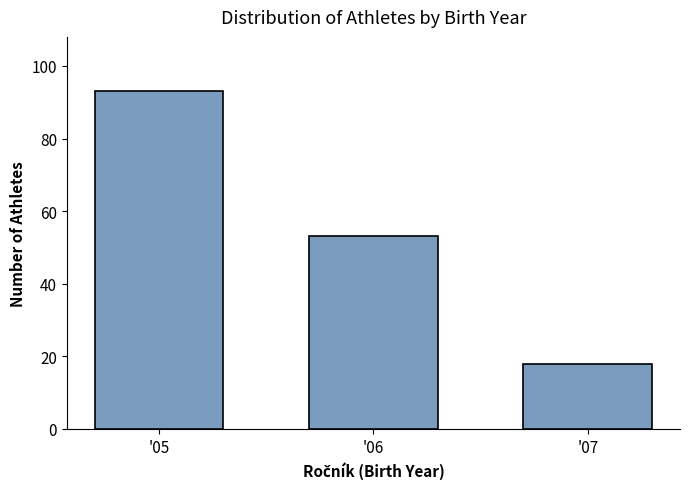

Reading right to left, transcribe all the data shown in this chart.

'07=18	'06=53	'05=93